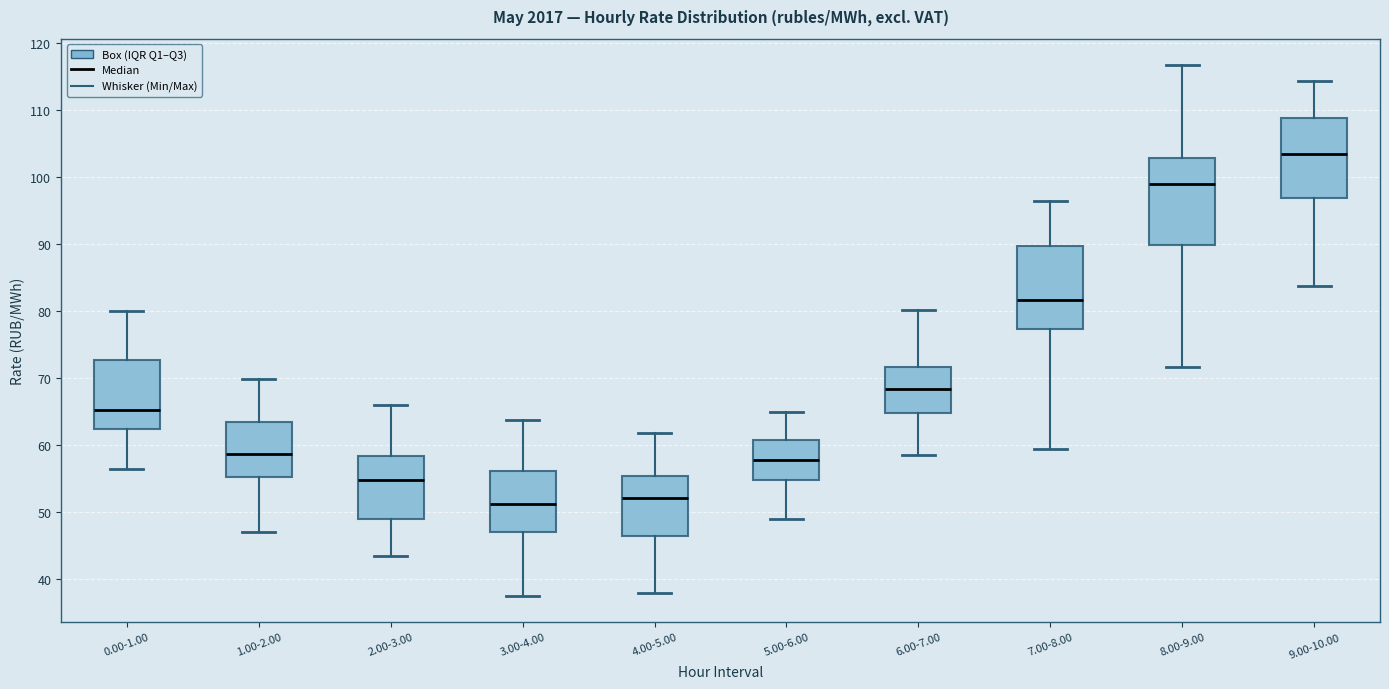

Reading left to right, transcribe this box plot: for each box, give where its median line is, the range the box spans, and where its two whiskers end, as read against the y-axis. The values are not printed on the chart, so give them approximately, as read against the axis.

0.00-1.00: median 65, box 62 to 73, whiskers 56 to 80
1.00-2.00: median 59, box 55 to 63, whiskers 47 to 70
2.00-3.00: median 55, box 49 to 58, whiskers 43 to 66
3.00-4.00: median 51, box 47 to 56, whiskers 38 to 64
4.00-5.00: median 52, box 47 to 55, whiskers 38 to 62
5.00-6.00: median 58, box 55 to 61, whiskers 49 to 65
6.00-7.00: median 68, box 65 to 72, whiskers 59 to 80
7.00-8.00: median 82, box 77 to 90, whiskers 59 to 96
8.00-9.00: median 99, box 90 to 103, whiskers 72 to 117
9.00-10.00: median 103, box 97 to 109, whiskers 84 to 114